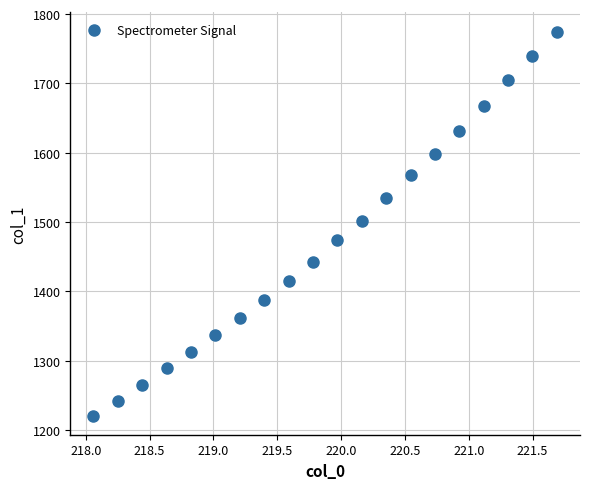

What is the range of Y values (max minus min)?

553.7